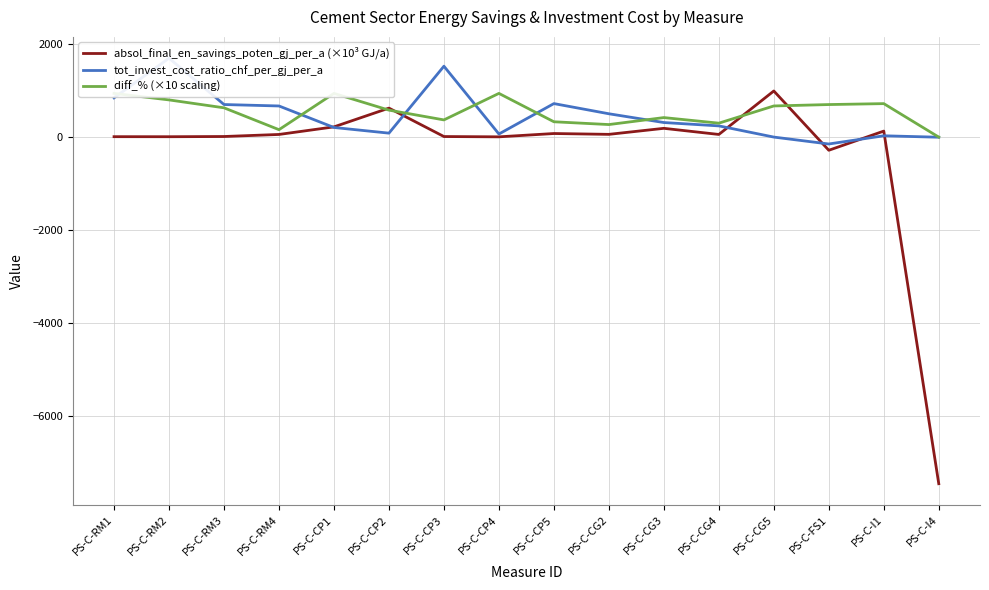

Between PS-C-RM4 and PS-C-I1, which series saw the biggest shift?

tot_invest_cost_ratio_chf_per_gj_per_a